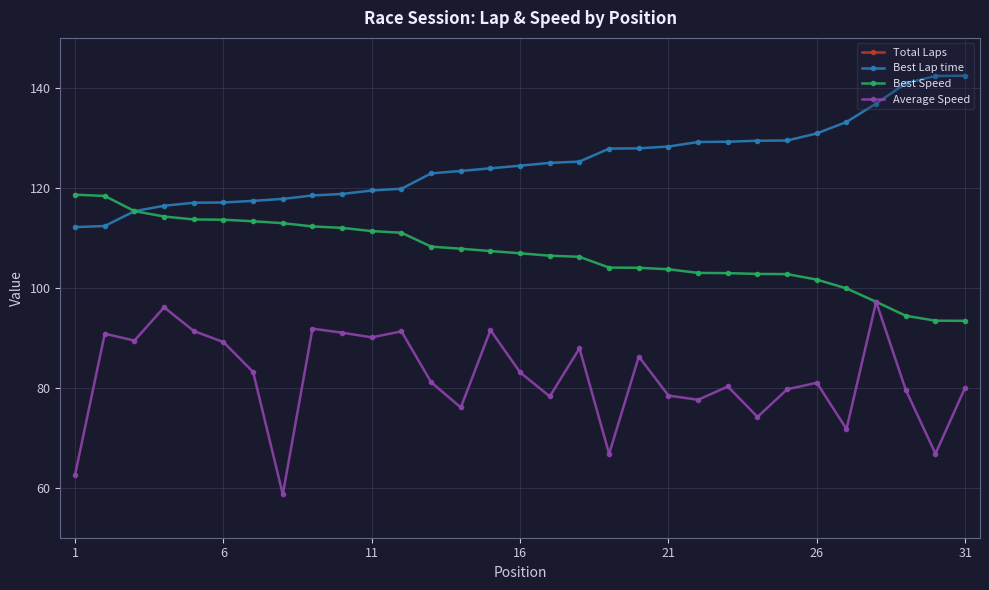

What is the value of the Average Speed point at the 15th from the left?

91.5